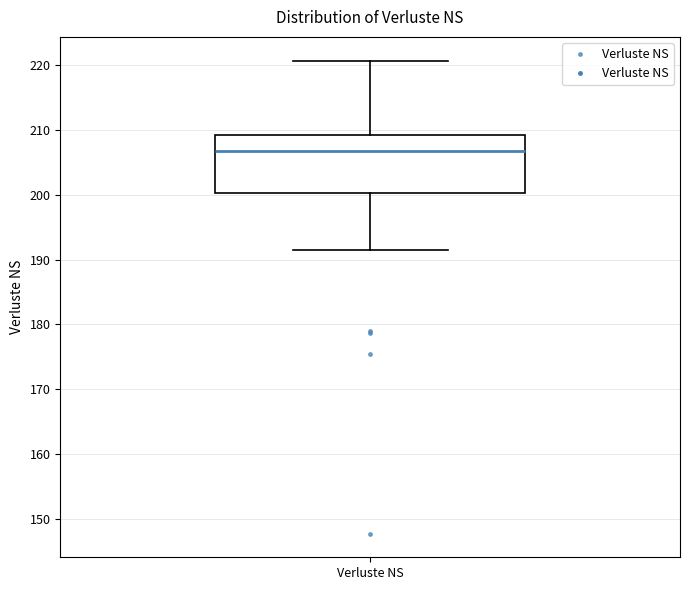

Where is the lower edge of the box for Verluste NS on the y-axis? The values are not printed on the chart, so give them approximately, as read against the axis.

200